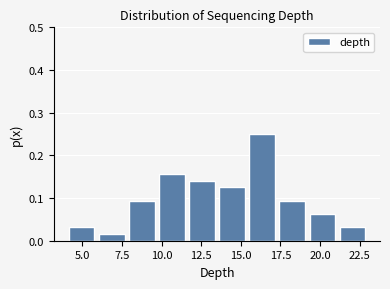

Read against the x-axis, roughly where is the centre of the tallest bar?

16.5